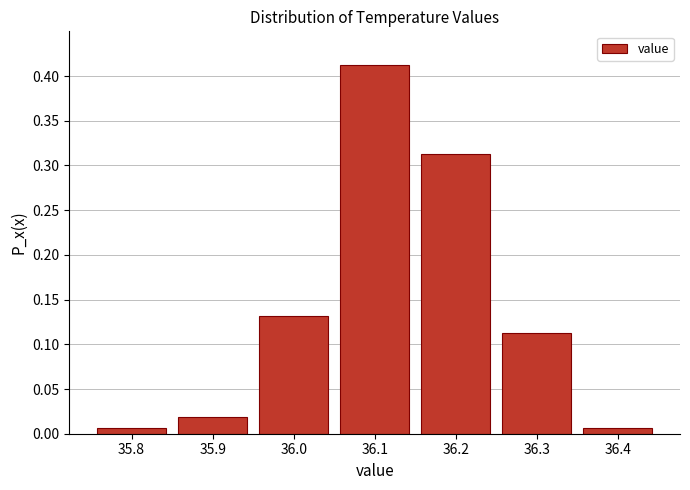

Reading left to right, transcribe this chart: for each bar, give the range it covers on the x-axis and its height. The values are not printed on the chart, so give them approximately, as read against the axis.

35.75 to 35.85: 0.005
35.85 to 35.95: 0.020
35.95 to 36.05: 0.130
36.05 to 36.15: 0.415
36.15 to 36.25: 0.315
36.25 to 36.35: 0.115
36.35 to 36.45: 0.005